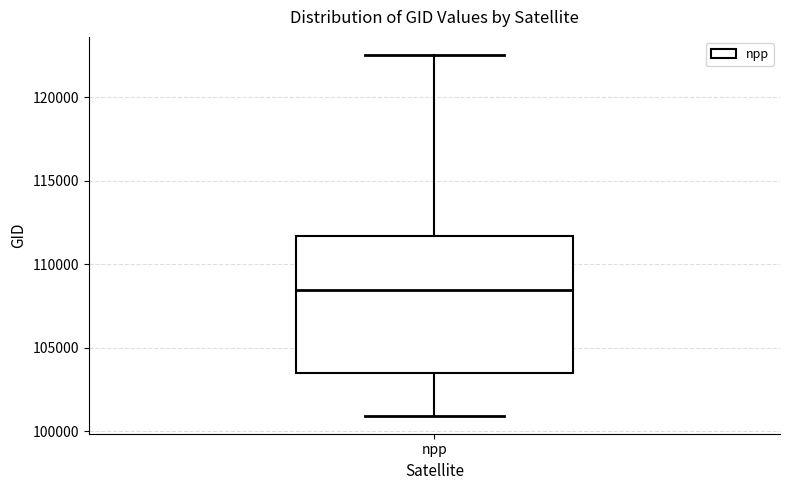

Read this box plot against the y-axis: the position of the median line, the range covered by the box, and the ends of both whiskers. The values are not printed on the chart, so give them approximately, as read against the axis.

median 108500, box 103500 to 111500, whiskers 101000 to 122500